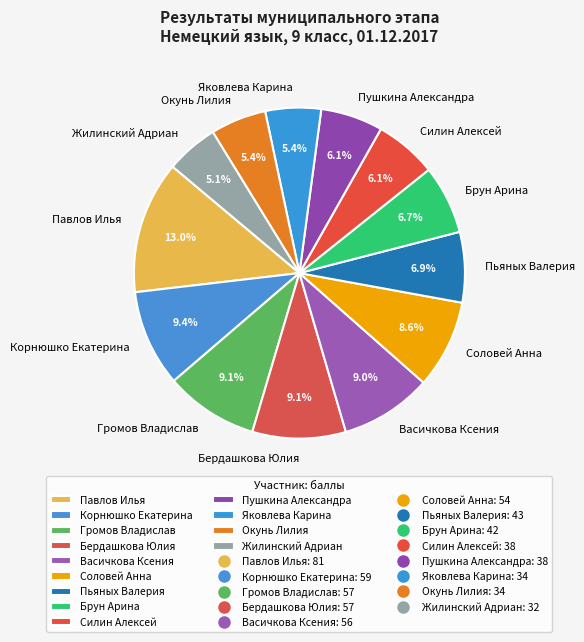

Is Корнюшко Екатерина the majority of the pie?

No